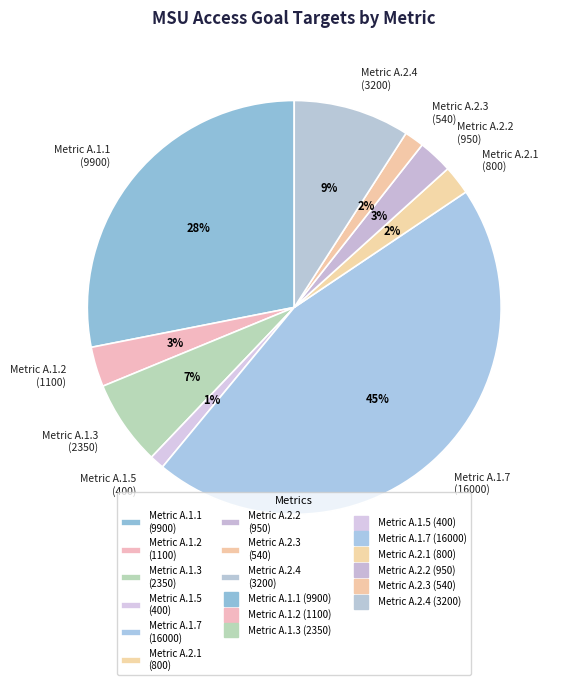

What is the ratio of the value at Metric A.1.1 (9900) to the value at Metric A.2.4 (3200)?

3.1